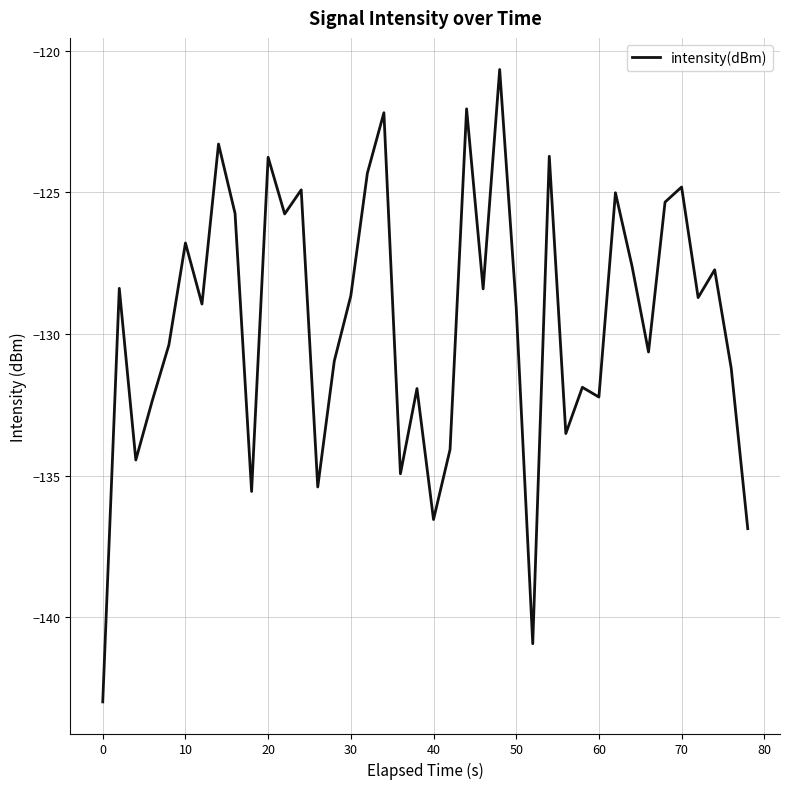

What is the sum of all values?

-5182.6